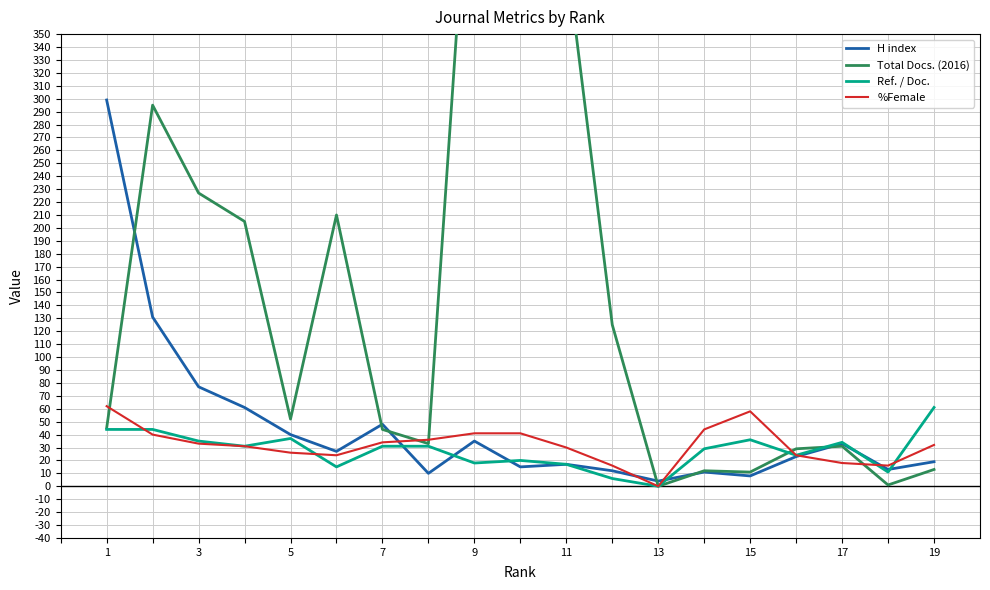

Is the value of %Female at 5 greater than the value of Ref. / Doc. at 11?

Yes